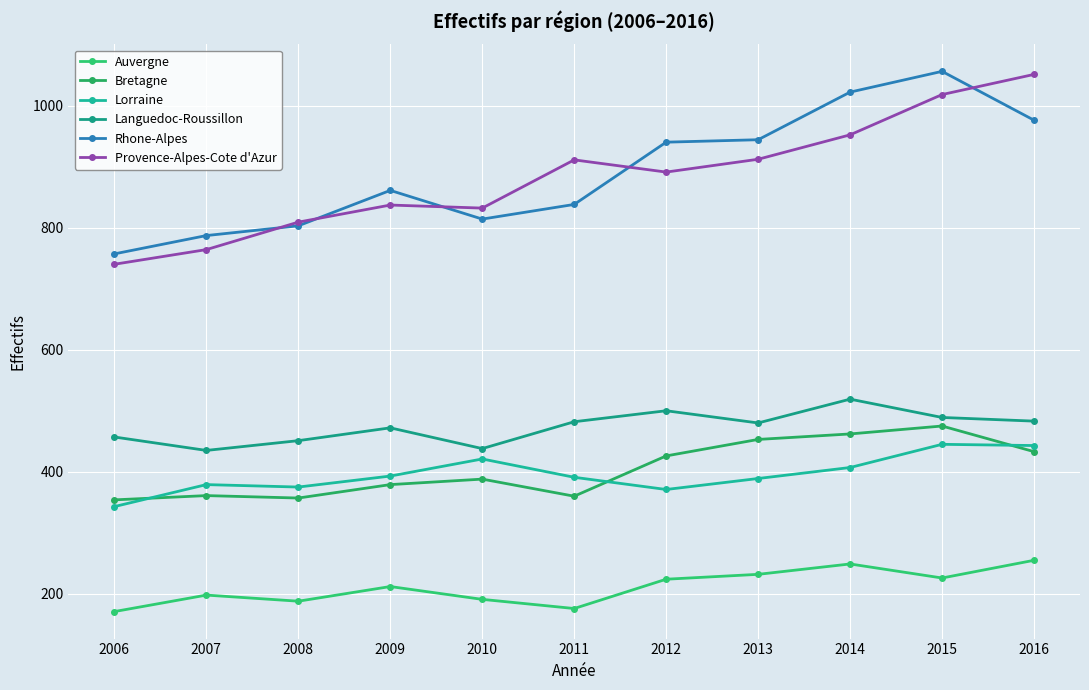

How many series are shown in this chart?

6